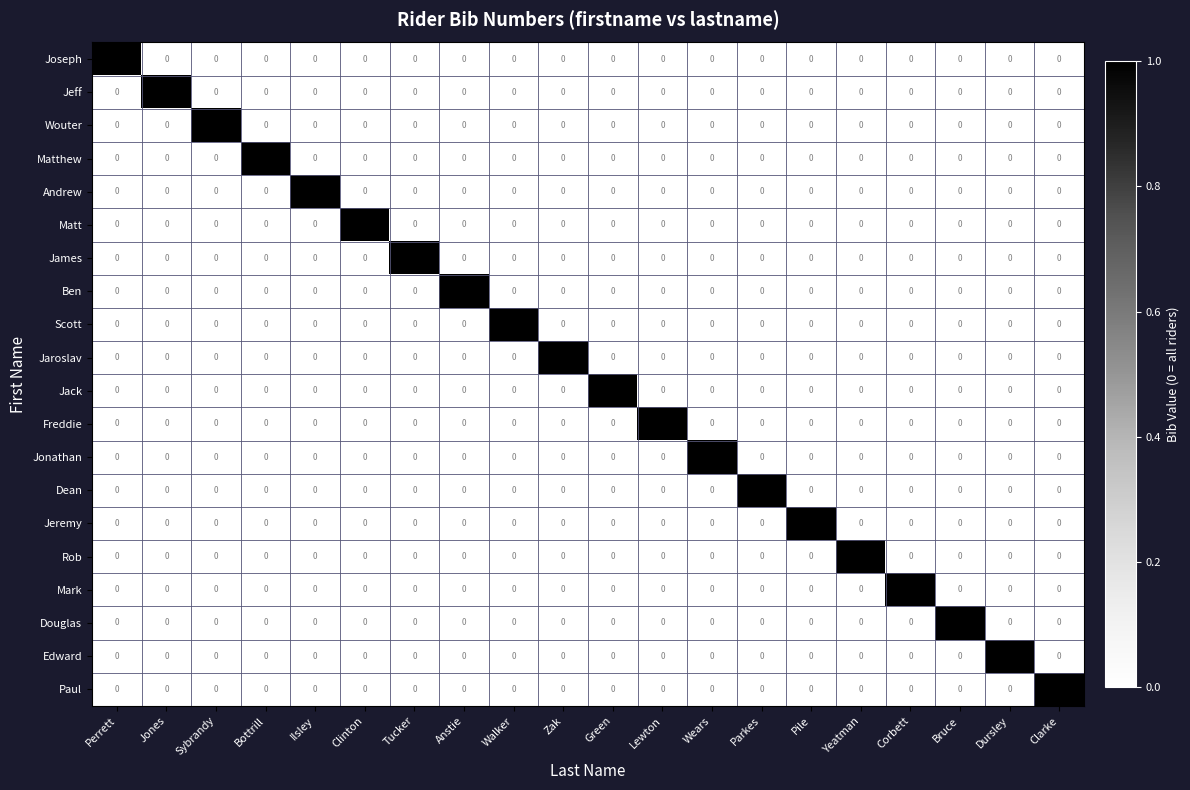

At which label does Scott reach its peak?

Walker